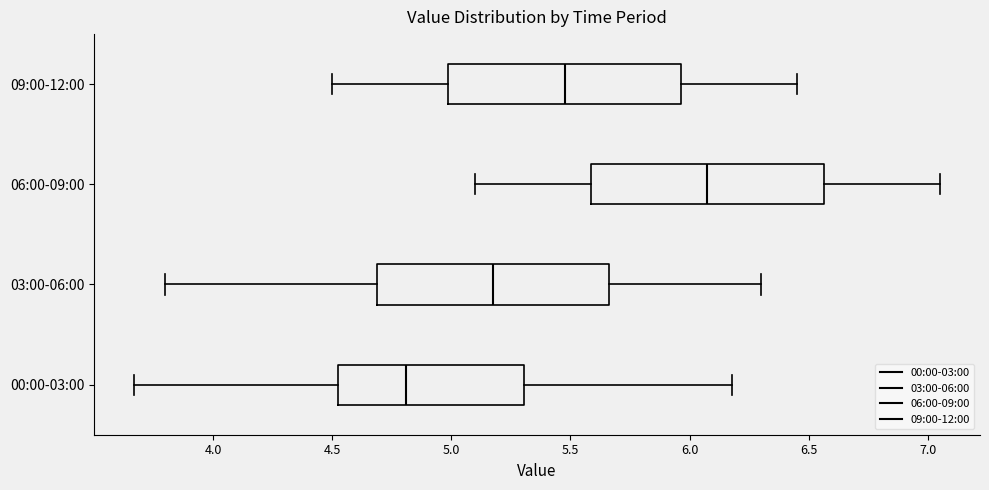

Reading bottom to top, transcribe this box plot: for each box, give where its median line is, the range the box spans, and where its two whiskers end, as read against the x-axis. The values are not printed on the chart, so give them approximately, as read against the axis.

00:00-03:00: median 4.80, box 4.50 to 5.30, whiskers 3.65 to 6.20
03:00-06:00: median 5.20, box 4.70 to 5.65, whiskers 3.80 to 6.30
06:00-09:00: median 6.10, box 5.60 to 6.55, whiskers 5.10 to 7.05
09:00-12:00: median 5.50, box 5.00 to 5.95, whiskers 4.50 to 6.45